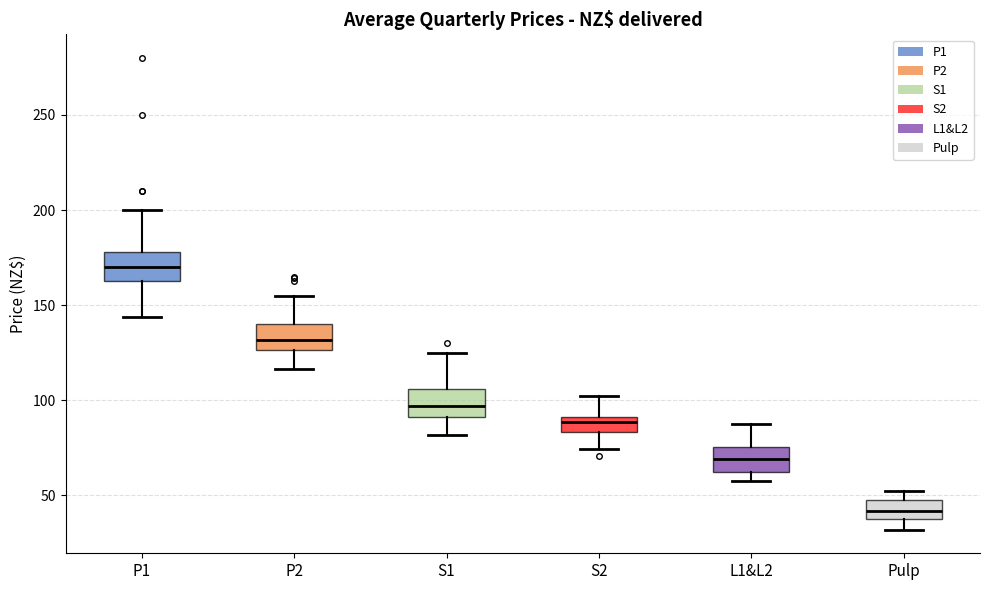

Which box's median line is the lowest?

Pulp